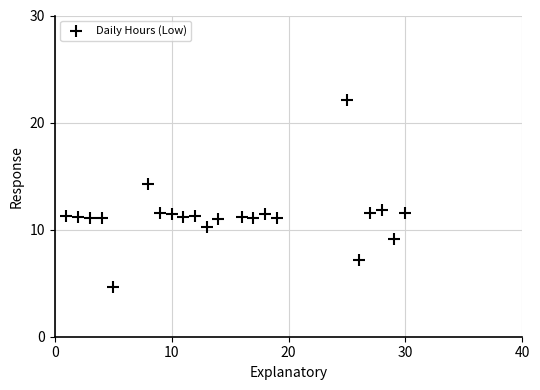

What is the range of Y values (max minus min)?

17.5